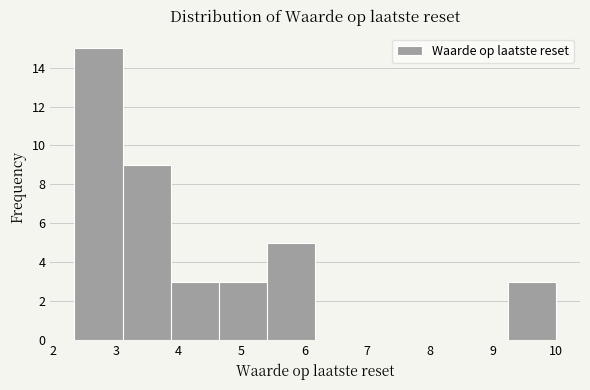

Which range on the x-axis has the tallest bar?

2.3 to 3.1